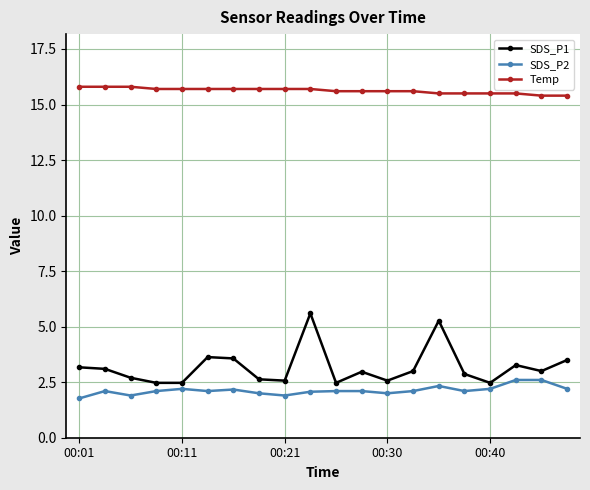

What is the value of the SDS_P1 point at the 10th from the left?

5.6